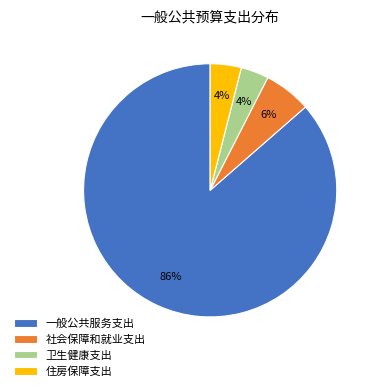

Is 一般公共服务支出 the majority of the pie?

Yes